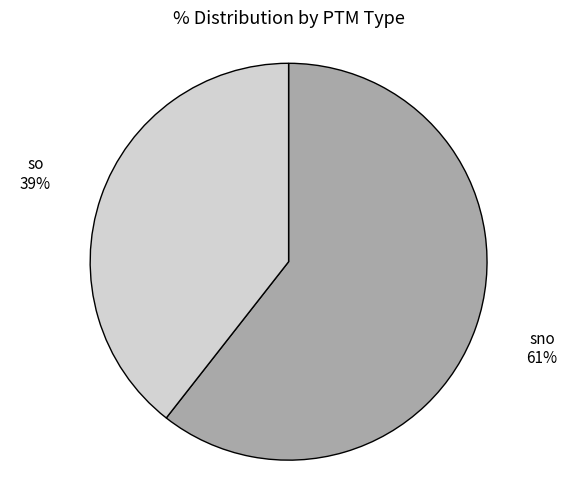

Is there any slice that represents more than half of the pie?

Yes